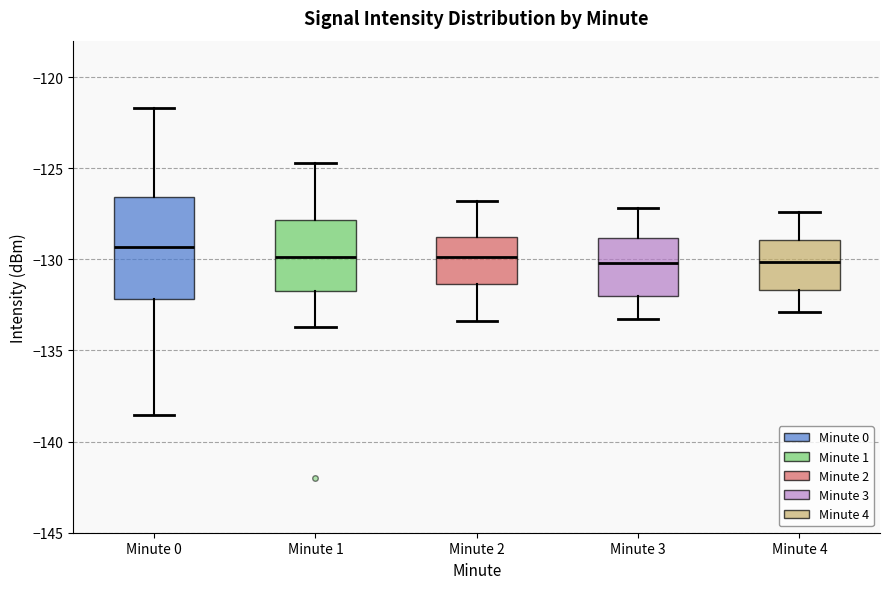

Which box's median line is the highest?

Minute 0